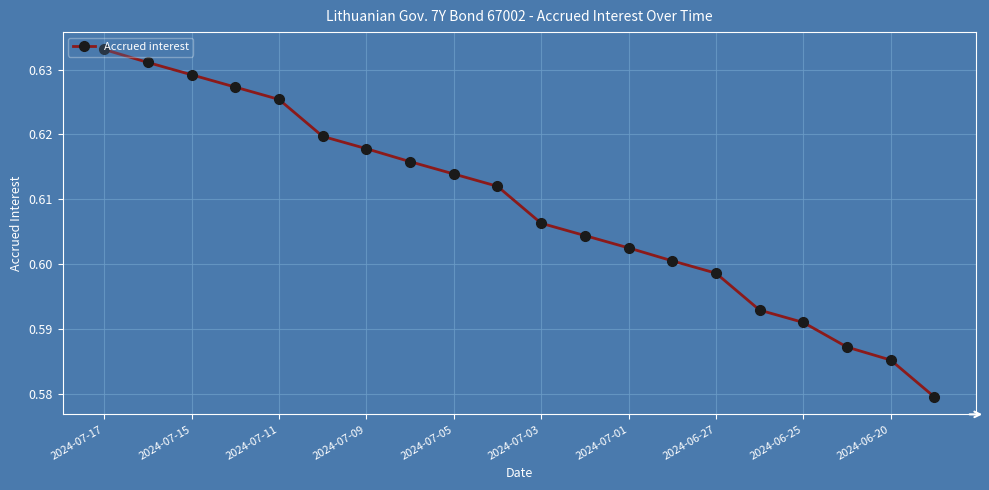

True or false: the data has more than 0 interior local peaks.

False